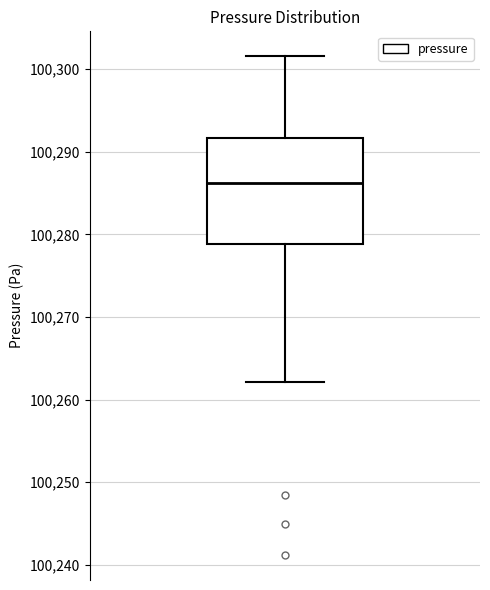

Read this box plot against the y-axis: the position of the median line, the range covered by the box, and the ends of both whiskers. The values are not printed on the chart, so give them approximately, as read against the axis.

median 100286, box 100279 to 100292, whiskers 100262 to 100302